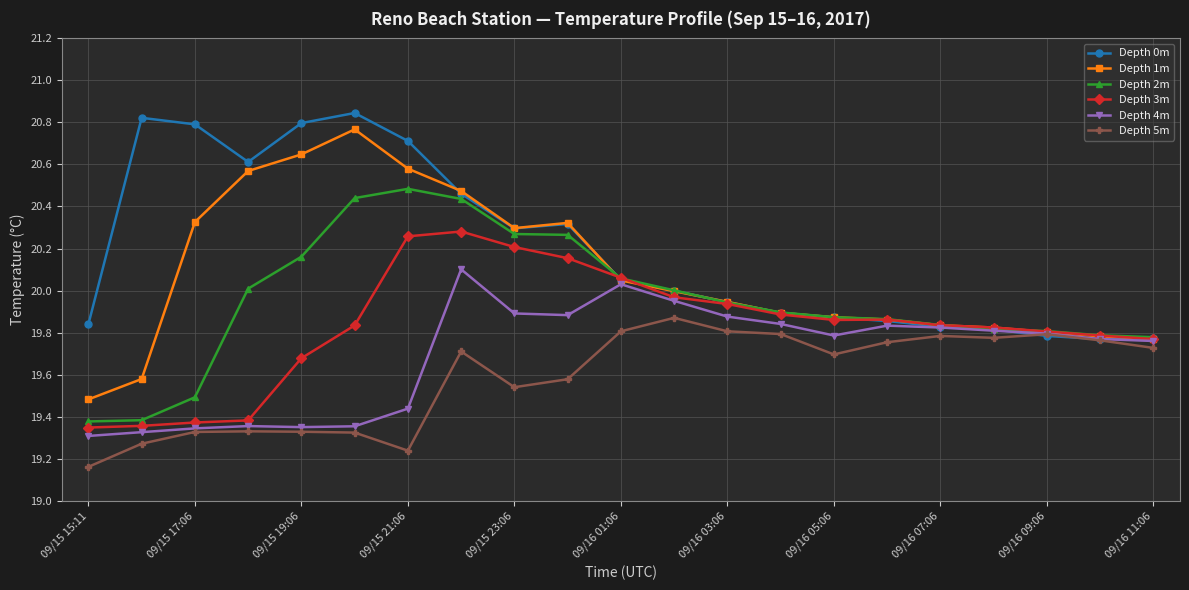

What is the difference between the maximum and minimum values in the Depth 1m series?

1.3